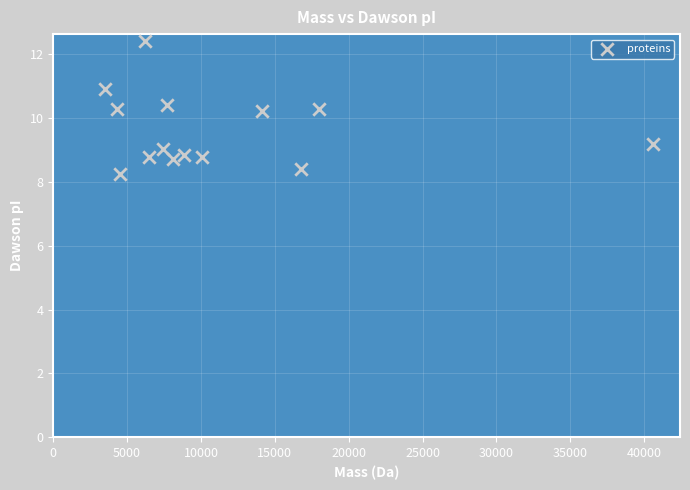

What is the range of Y values (max minus min)?

4.2